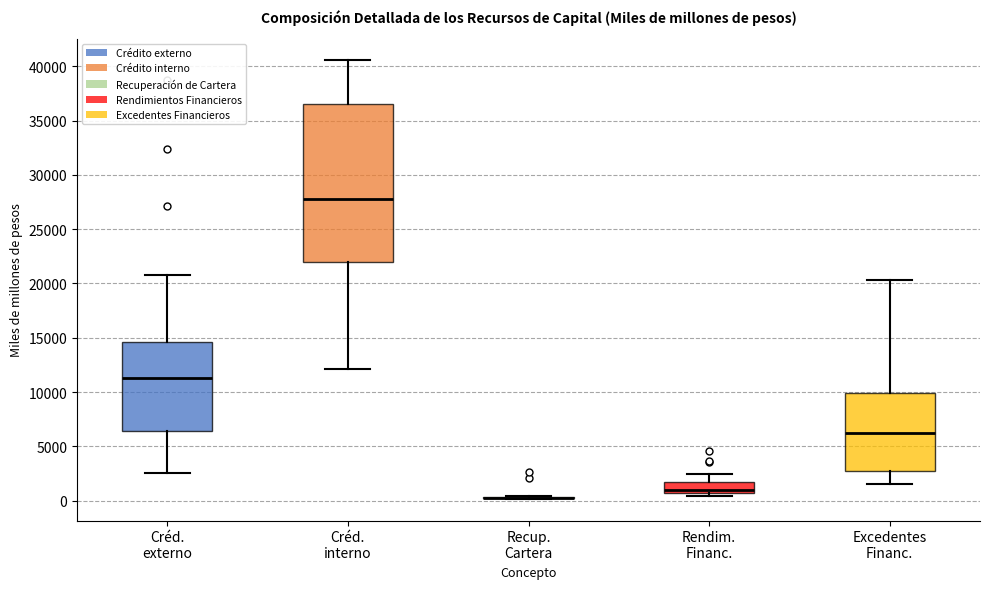

Reading left to right, transcribe this box plot: for each box, give where its median line is, the range the box spans, and where its two whiskers end, as read against the y-axis. The values are not printed on the chart, so give them approximately, as read against the axis.

Créd. externo: median 11500, box 6500 to 14500, whiskers 2500 to 20500
Créd. interno: median 28000, box 22000 to 36500, whiskers 12000 to 40500
Recup. Cartera: box collapsed to a line at 0, whiskers 0 to 500
Rendim. Financ.: median 1000, box 500 to 1500, whiskers 500 (just below the box's lower edge) to 2500
Excedentes Financ.: median 6500, box 3000 to 10000, whiskers 1500 to 20500